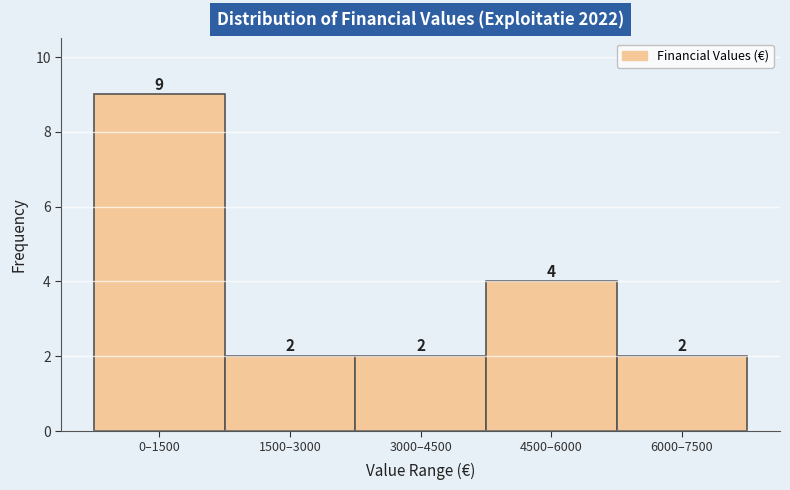

Reading left to right, what are all the values shown in this chart?

9	2	2	4	2